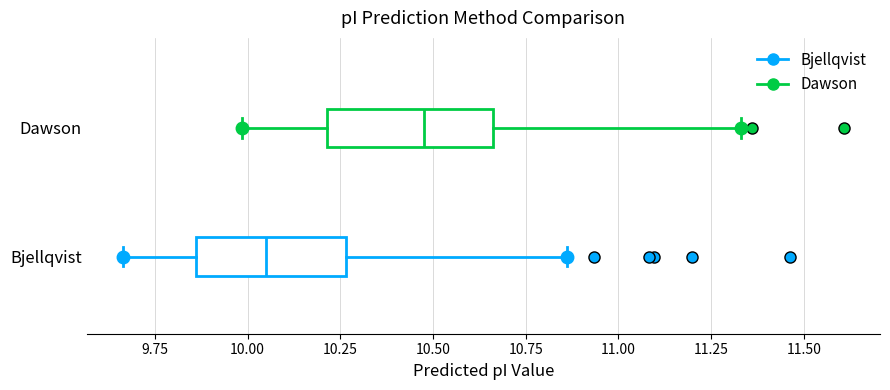

Reading bottom to top, transcribe this box plot: for each box, give where its median line is, the range the box spans, and where its two whiskers end, as read against the x-axis. The values are not printed on the chart, so give them approximately, as read against the axis.

Bjellqvist: median 10.05, box 9.85 to 10.25, whiskers 9.65 to 10.85
Dawson: median 10.45, box 10.20 to 10.65, whiskers 10.00 to 11.35